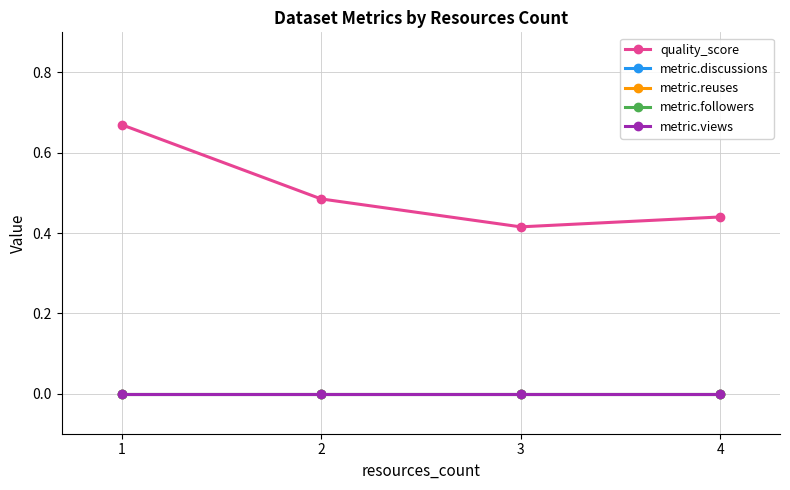

Is this an area chart (filled region under the line)?

No